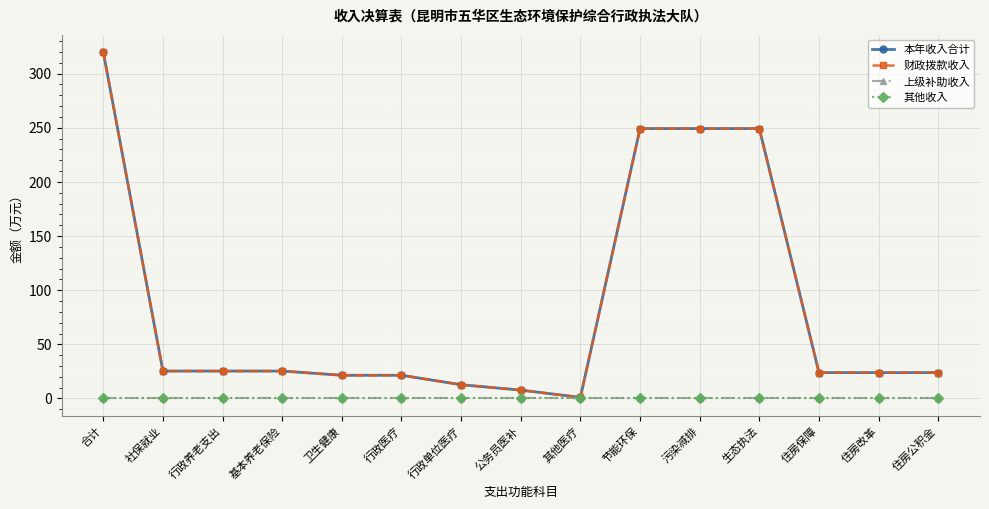

Does the chart have visible grid lines?

Yes